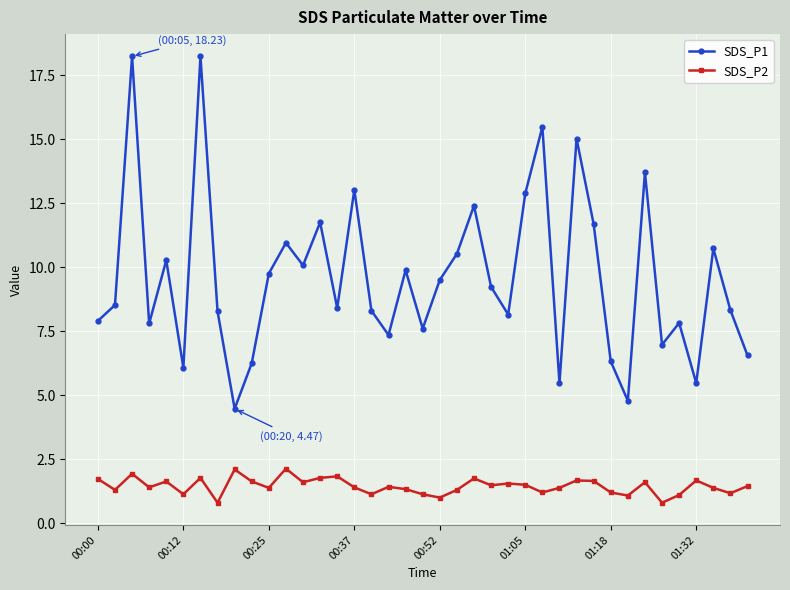

Which series has the largest range (max minus min)?

SDS_P1